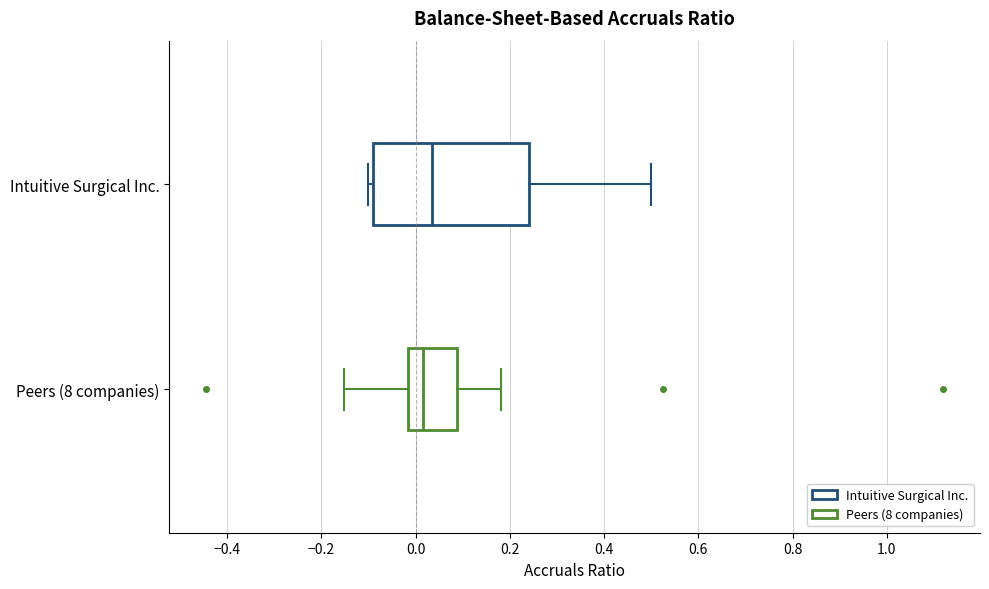

Reading bottom to top, transcribe this box plot: for each box, give where its median line is, the range the box spans, and where its two whiskers end, as read against the x-axis. The values are not printed on the chart, so give them approximately, as read against the axis.

Peers (8 companies): median 0.02, box -0.02 to 0.08, whiskers -0.16 to 0.18
Intuitive Surgical Inc.: median 0.04, box -0.08 to 0.24, whiskers -0.10 to 0.50